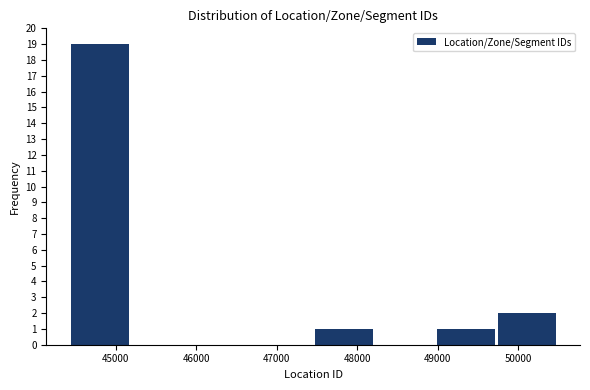

Over which range of the x-axis is the bar tallest?

44400 to 45200